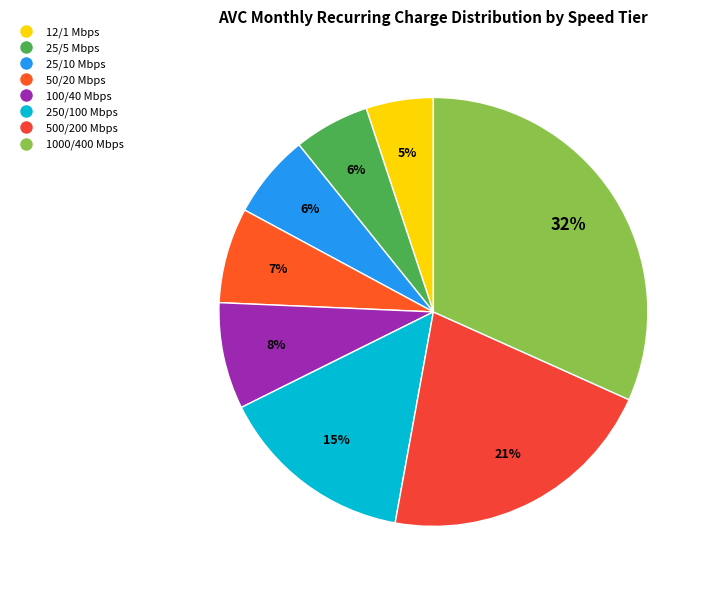

Is it true that 25/10 Mbps is 6% of the pie?

True